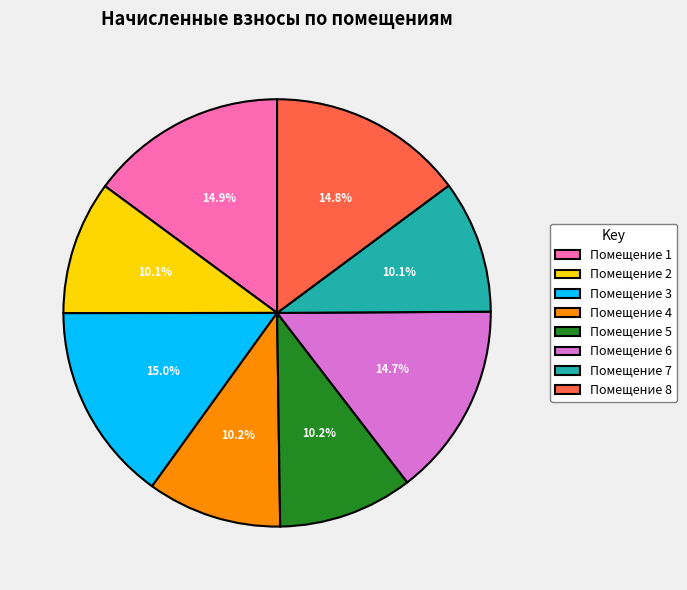

How many segments does this pie chart have?

8